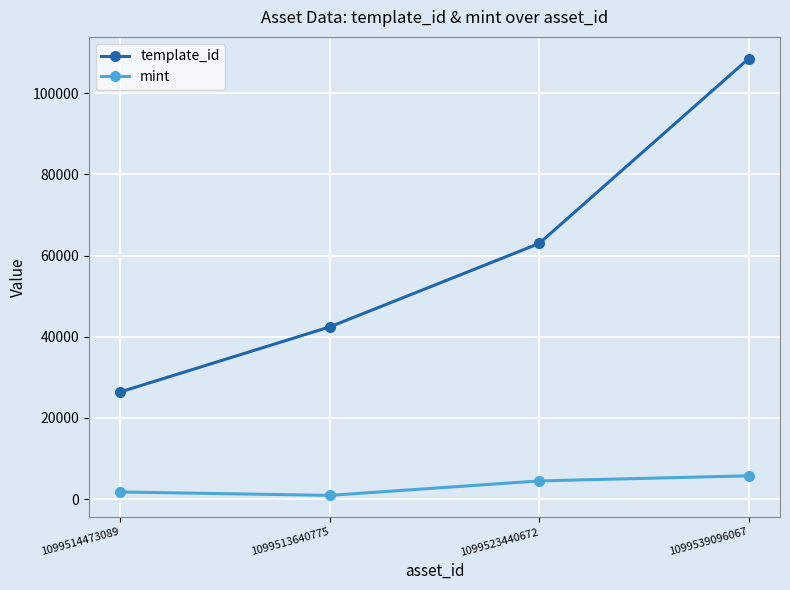

How many data points does each series have?

4